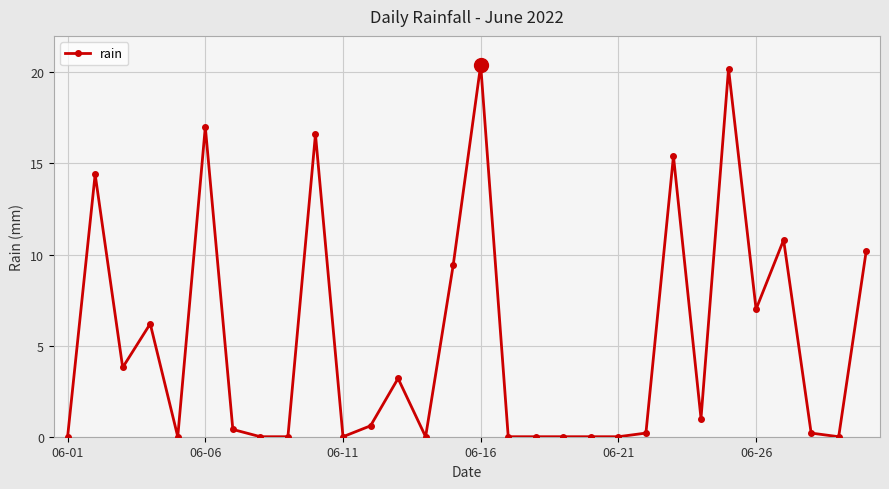

What is the sum of all values?

157.0